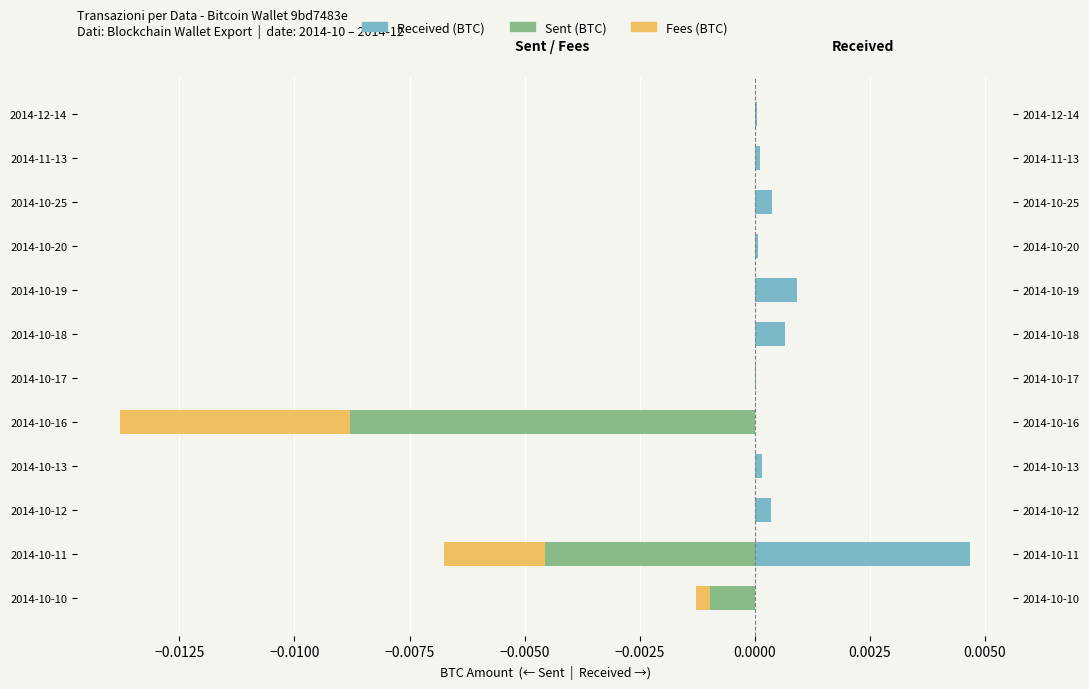

List the series in order of their peak value, highest first.

Received (BTC), Sent (BTC), Fees (BTC)